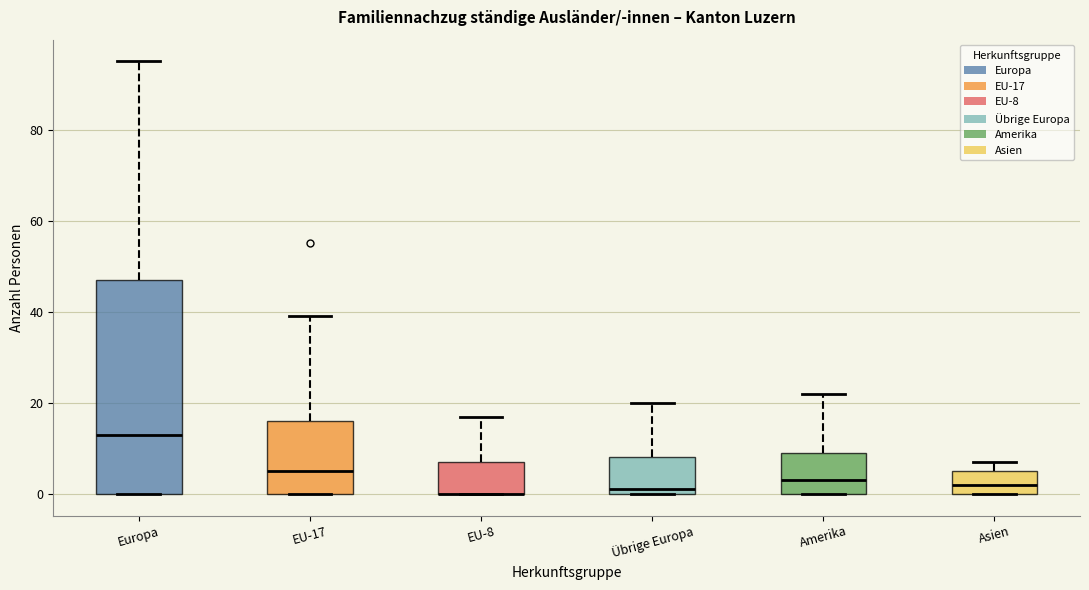

Comparing the boxes themselves (not the whiskers), which one is the tallest?

Europa